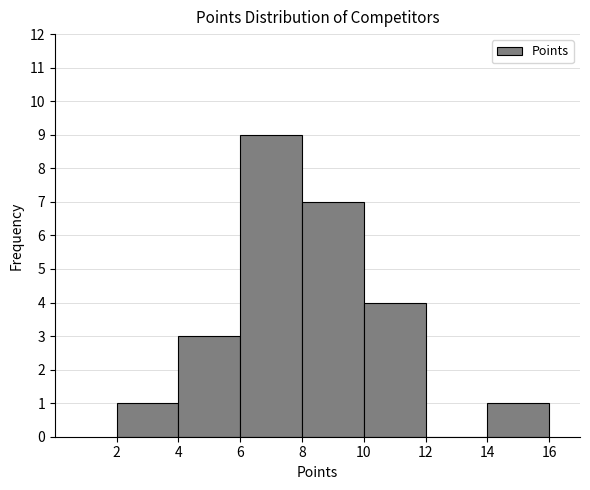

What is the height of the bar covering 2 to 4 on the x-axis? The values are not printed on the chart, so give them approximately, as read against the axis.

1